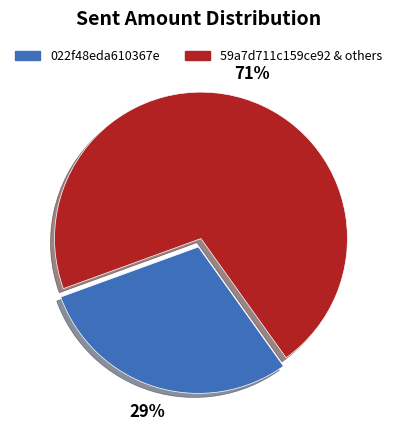

Is it true that 022f48eda610367e is 16% of the pie?

False